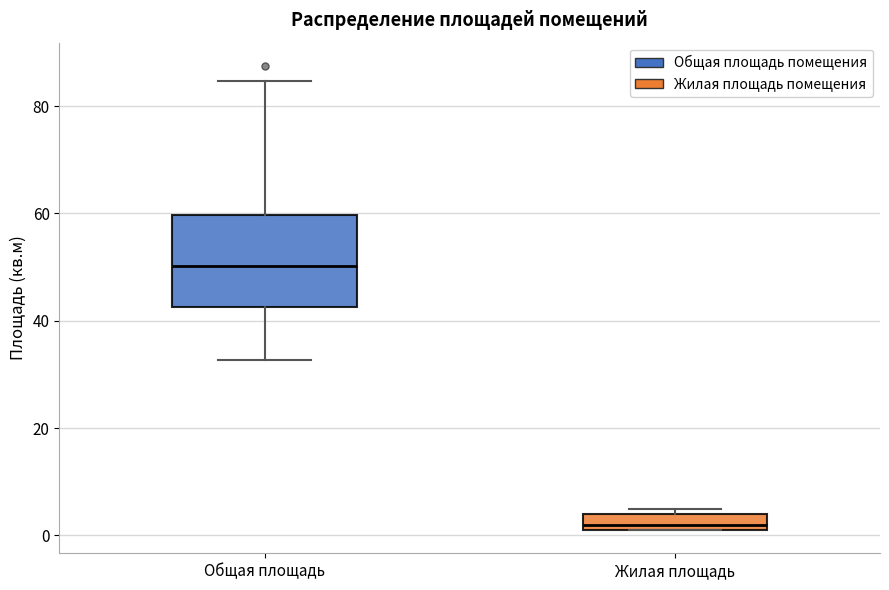

Reading left to right, read every box against the y-axis: the position of its median line, the range the box covers, and the ends of its whiskers. The values are not printed on the chart, so give them approximately, as read against the axis.

Общая площадь: median 50, box 42 to 60, whiskers 32 to 84
Жилая площадь: median 2 (just above the box's lower edge), box 2 to 4, whiskers 2 to 6